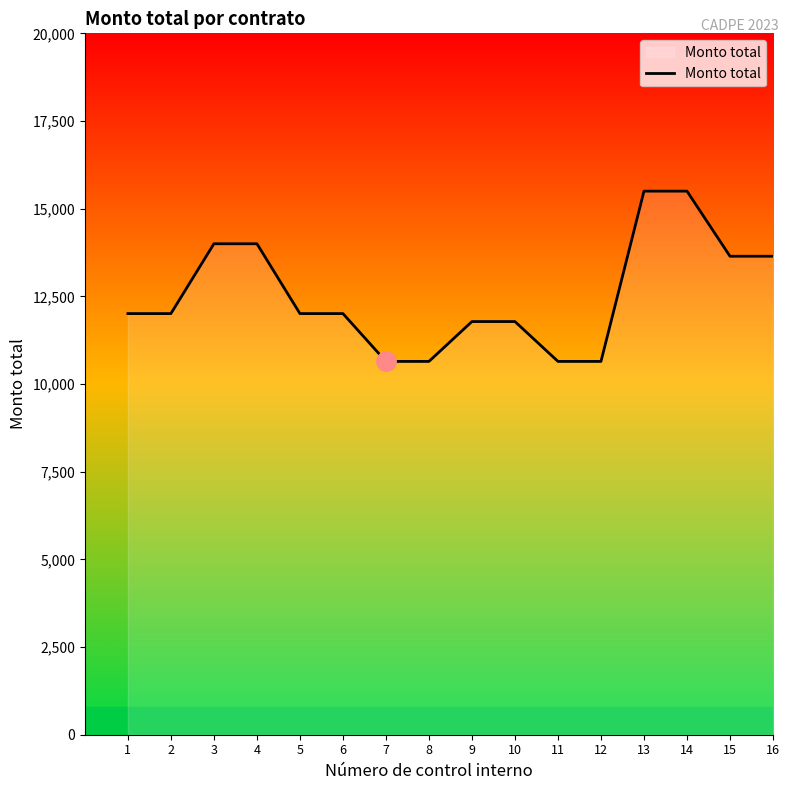

What is the ratio of the value at 1 to the value at 11?

1.1